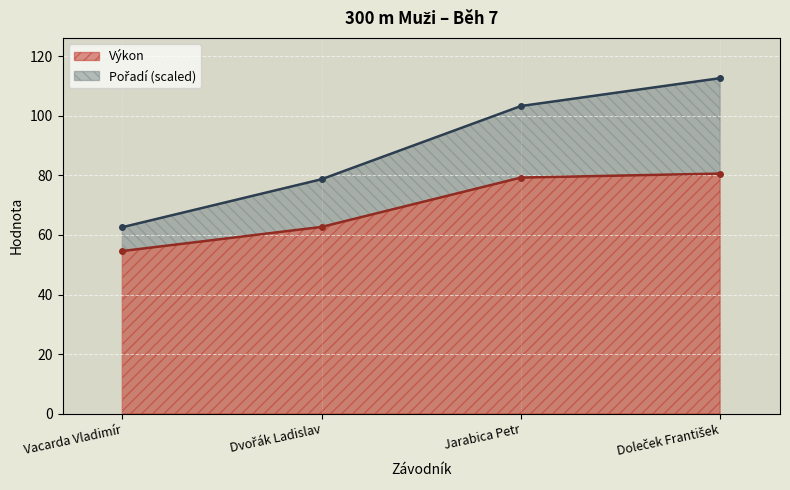

At which label does Pořadí reach its peak?

Doleček František